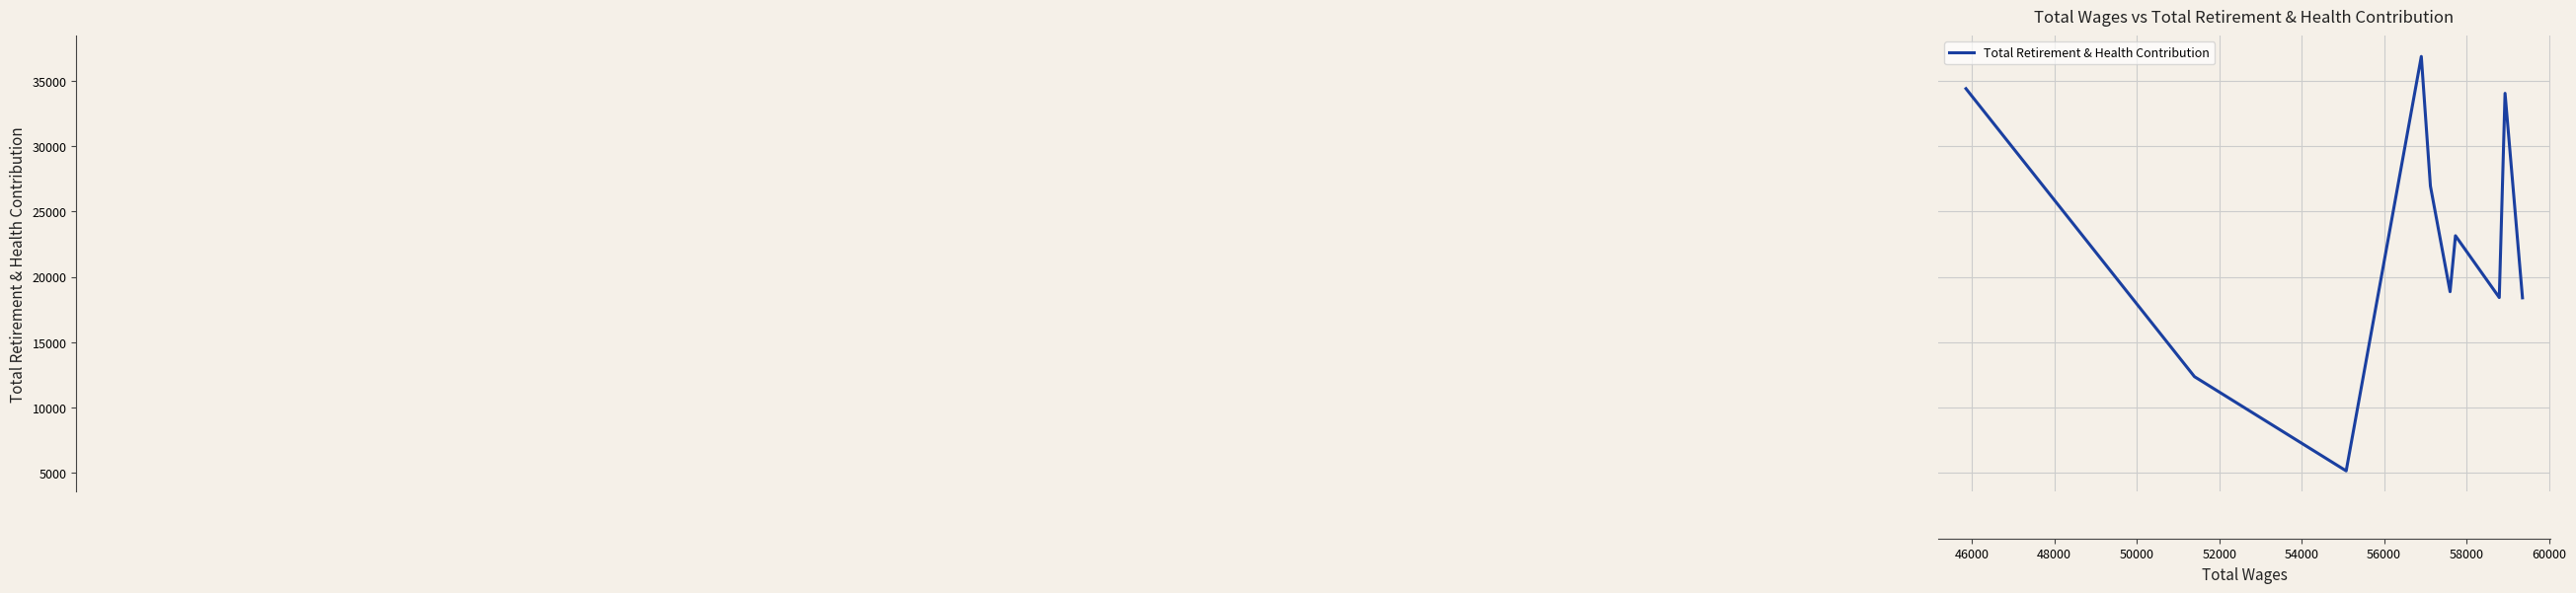

What is the greatest value displayed?

36861